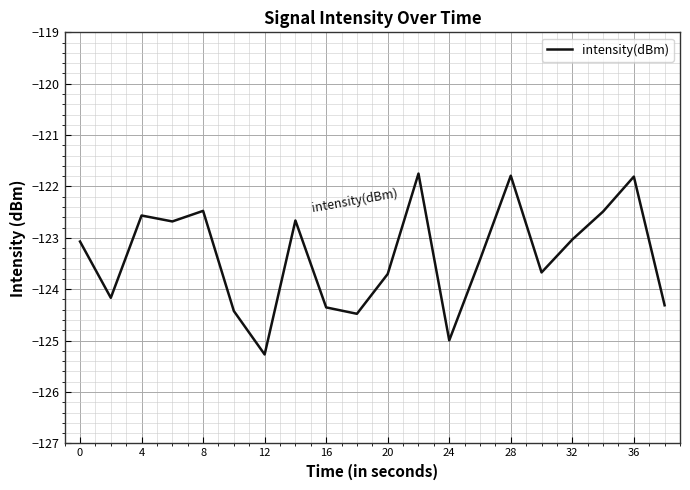

What is the greatest value displayed?

-121.7